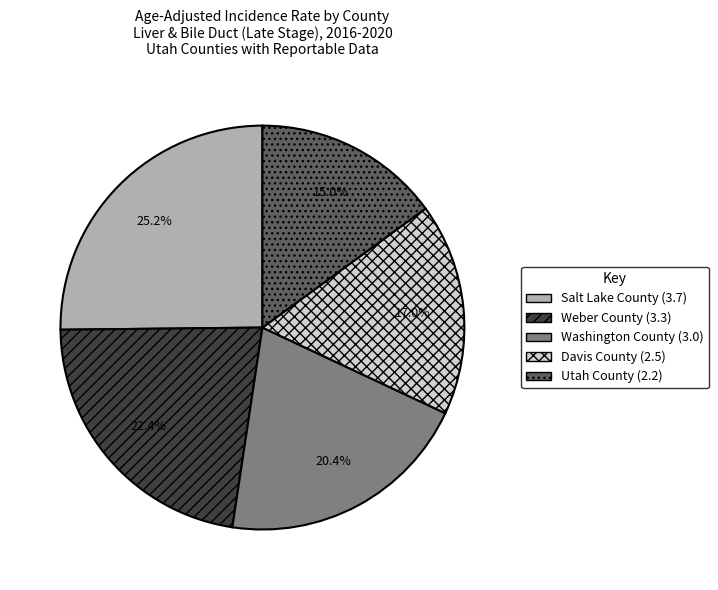

True or false: Utah County accounts for 4% of the total.

False